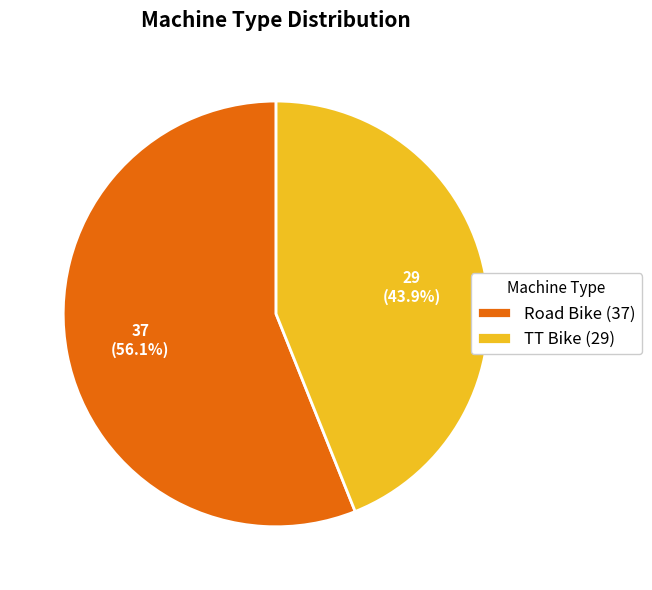

How many slices are in this pie chart?

2